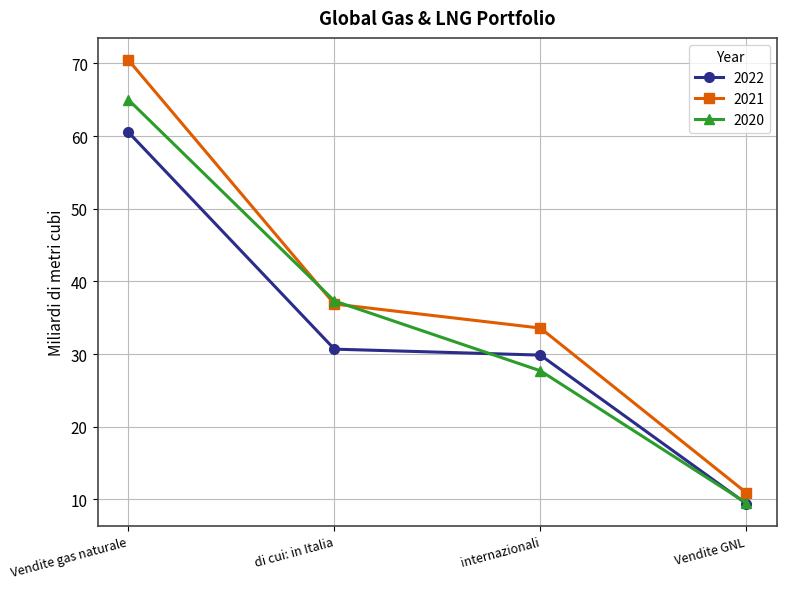

Is it true that 2021 equals 70.5 at Vendite gas naturale?

True